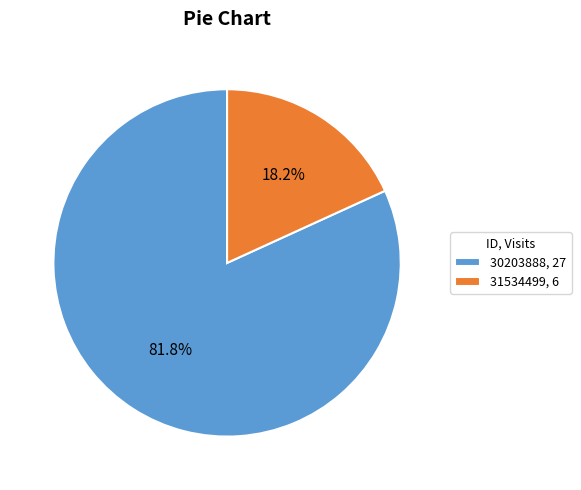

Rank the categories by value from lowest to highest.

31534499, 30203888